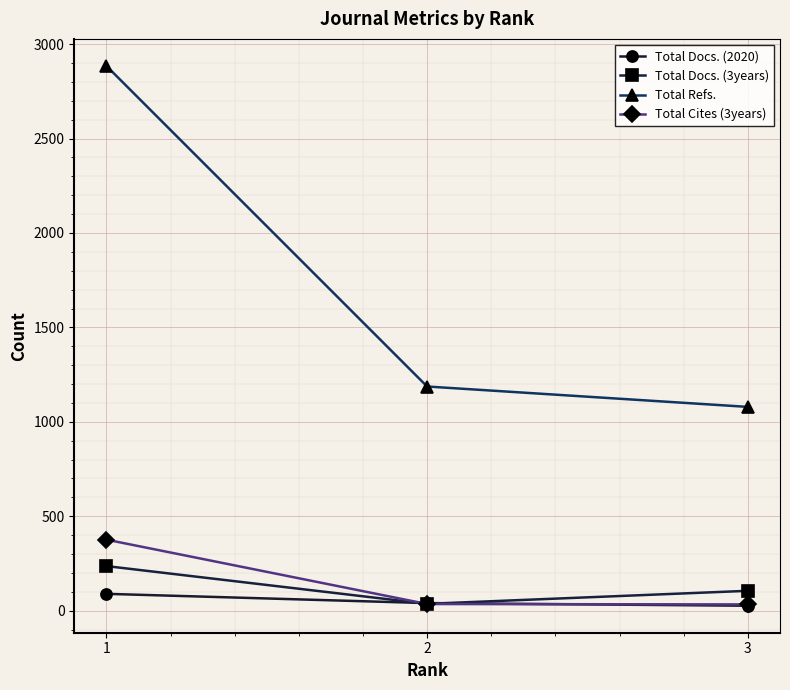

At which label does Total Refs. first exceed 1187?

1